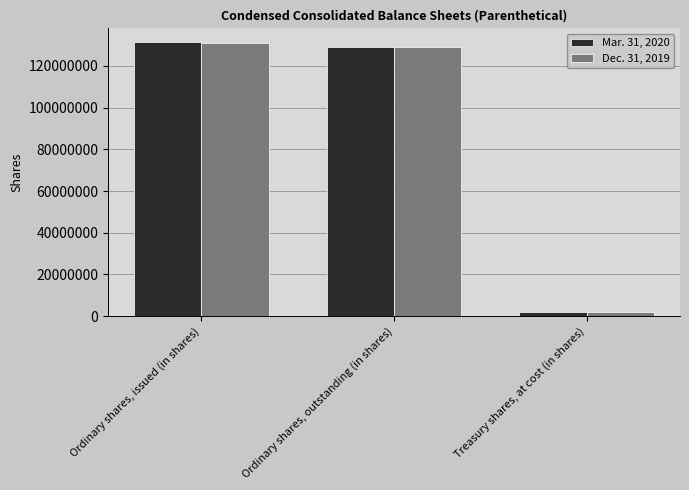

The Mar. 31, 2020 series shows 2190704 at Treasury shares, at cost (in shares). True or false?

True